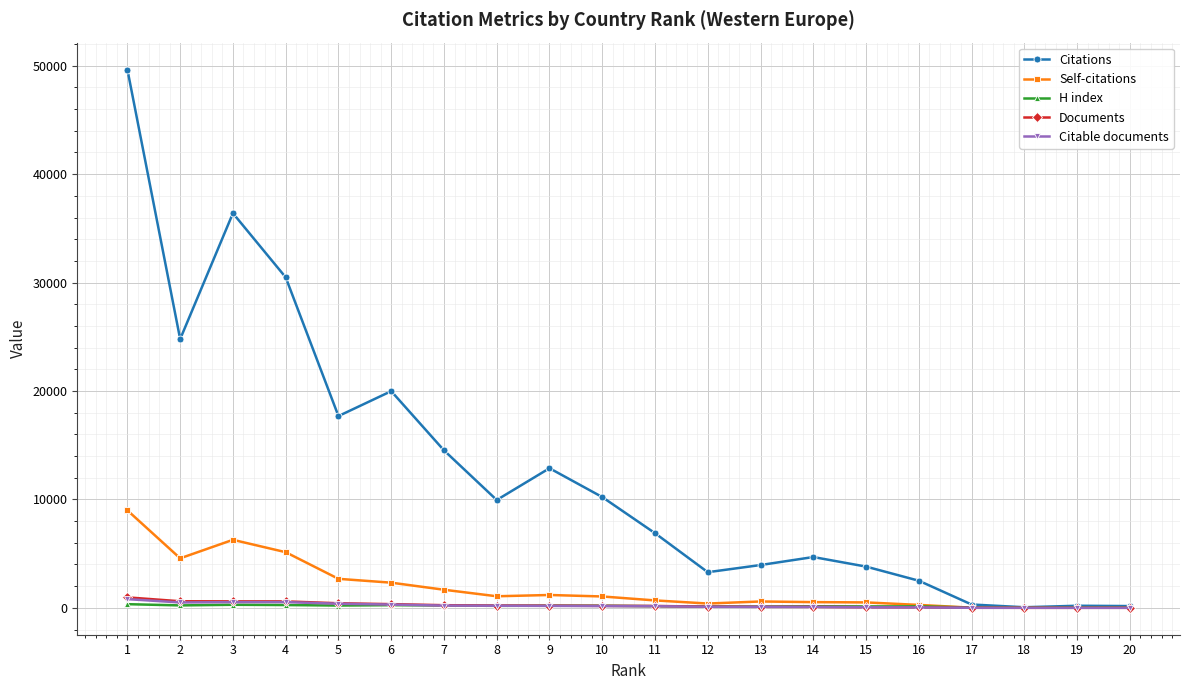

Count the number of data series in this chart.

5